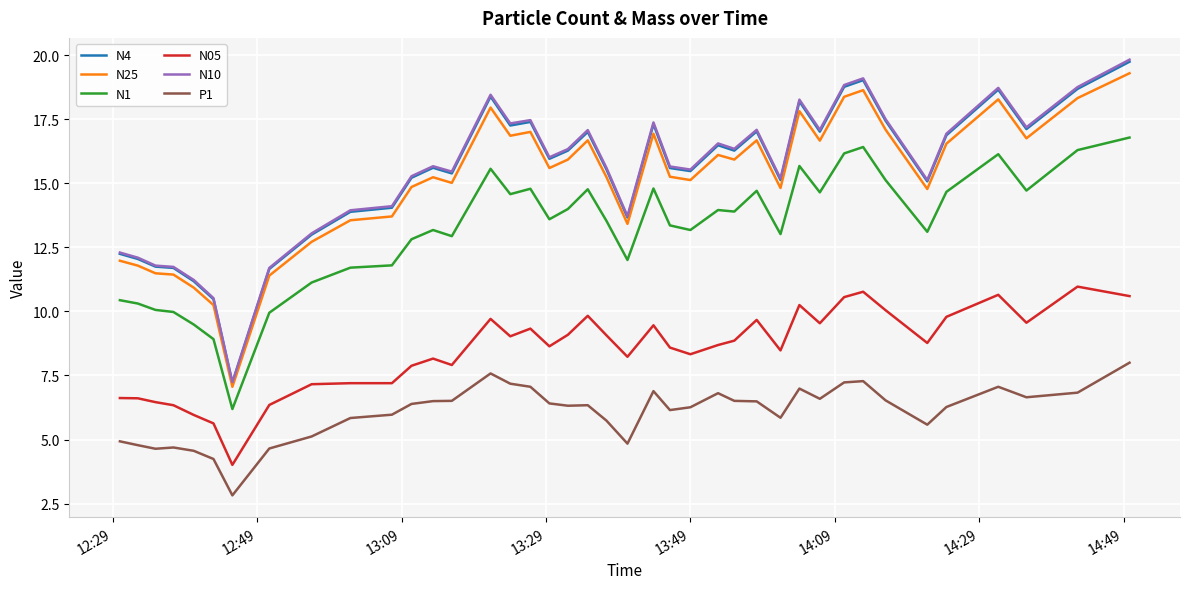

Which series has the widest spread of values?

N10